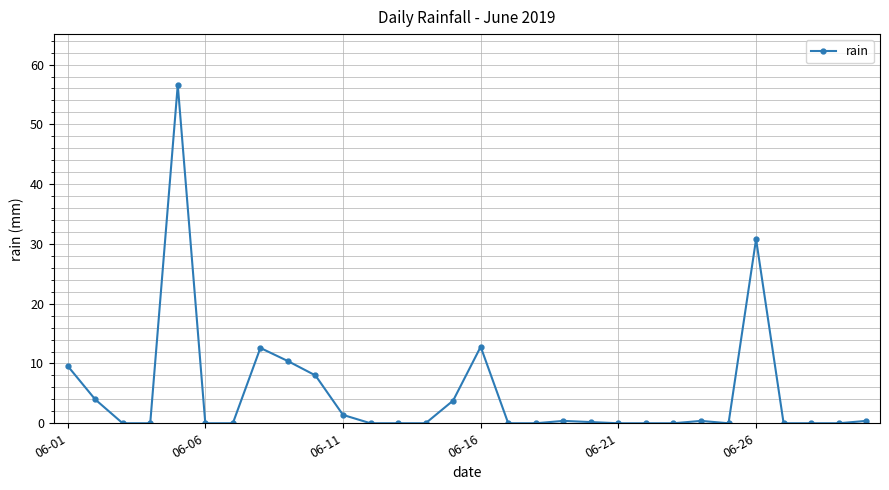

How many lines are shown in the chart?

1